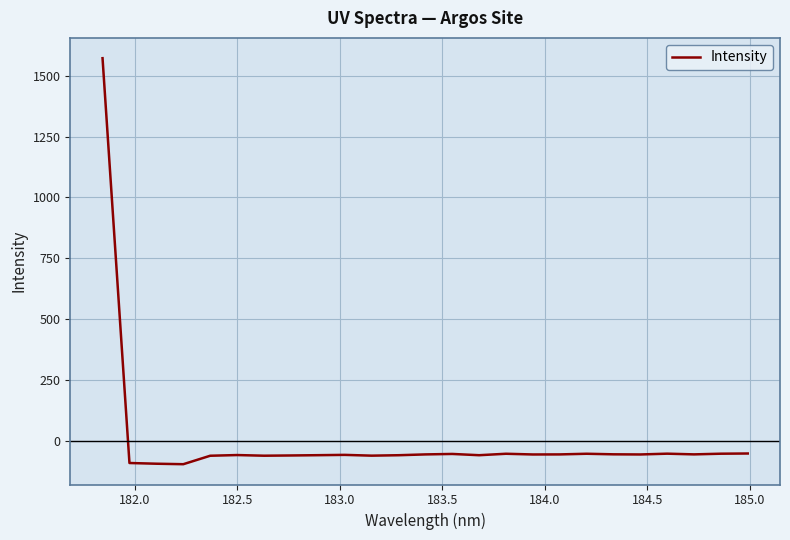

How many negative values are there?

24